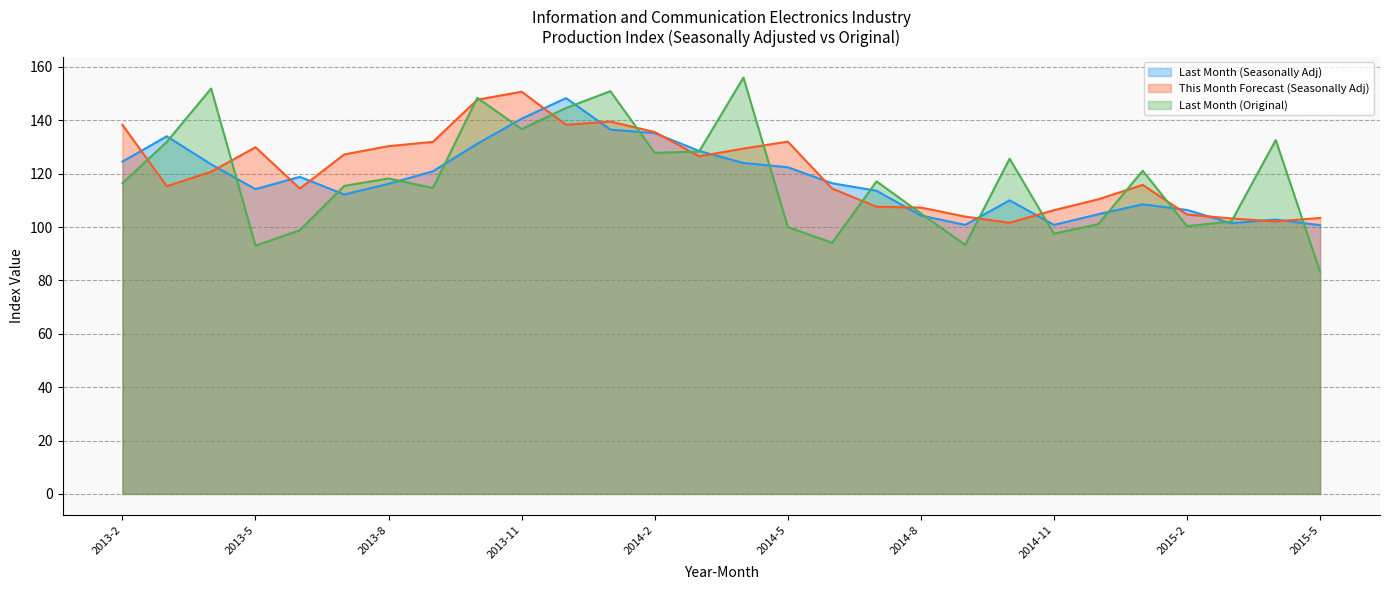

Which series has the largest total across all categories?

This Month Forecast (Seasonally Adj)